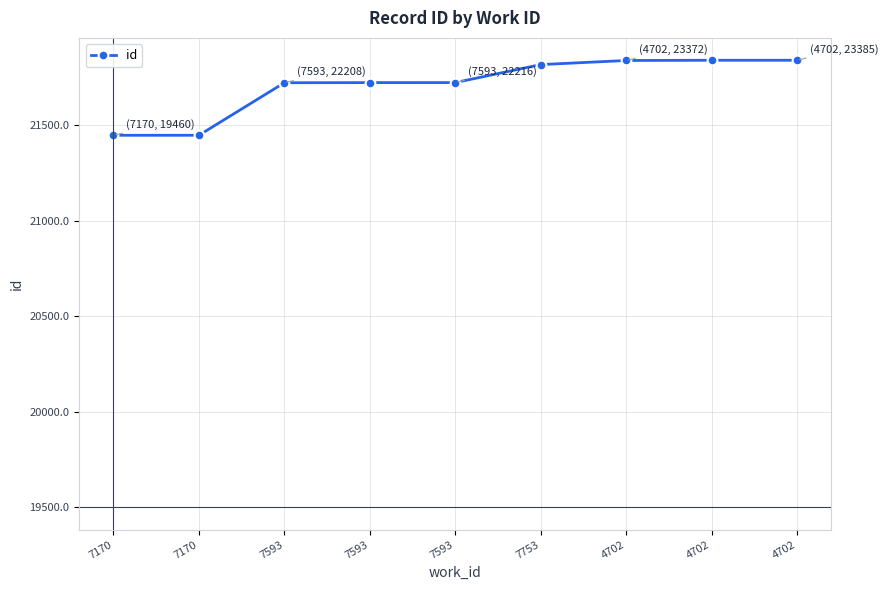

Between 7593 and 7593, which is larger?

7593